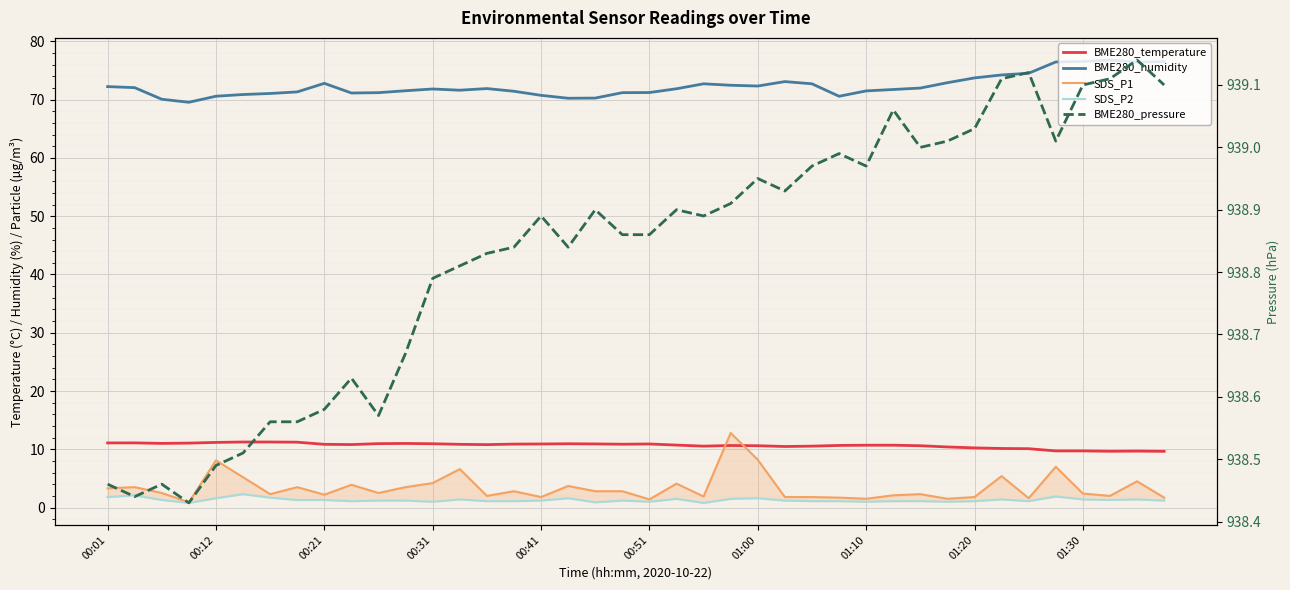

Is it true that BME280_temperature equals 13.5 at 33?

False